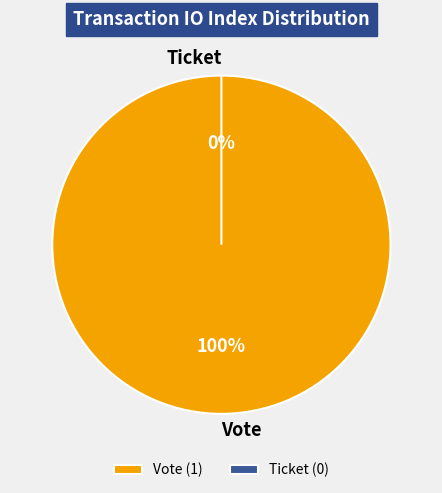

True or false: Ticket accounts for 0% of the total.

True